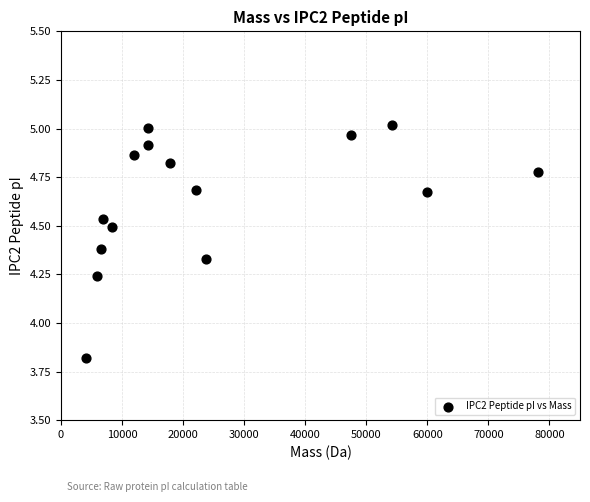

What is the range of X values (max minus min)?

74052.7